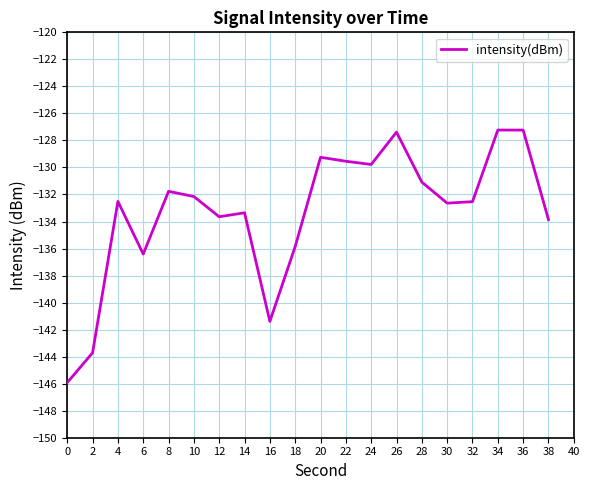

Where is the first local maximum?

4